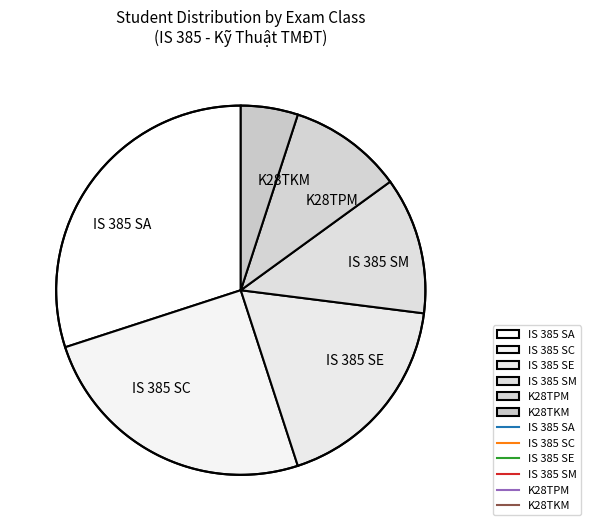

Rank the categories by value from lowest to highest.

K28TKM, K28TPM, IS 385 SM, IS 385 SE, IS 385 SC, IS 385 SA